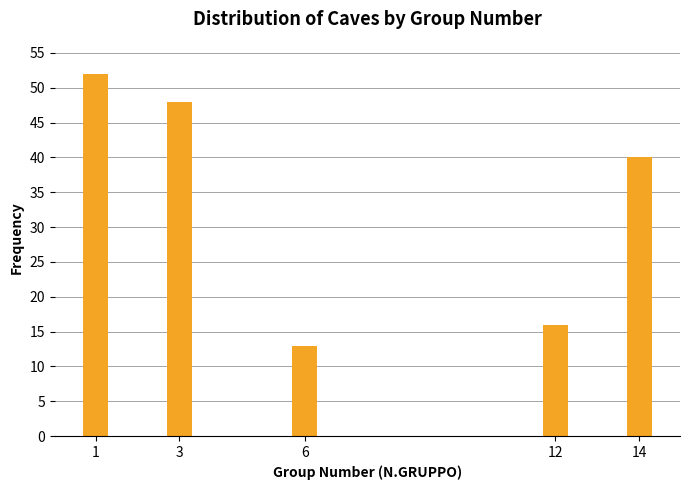

Reading left to right, transcribe all the data shown in this chart.

52	48	13	16	40